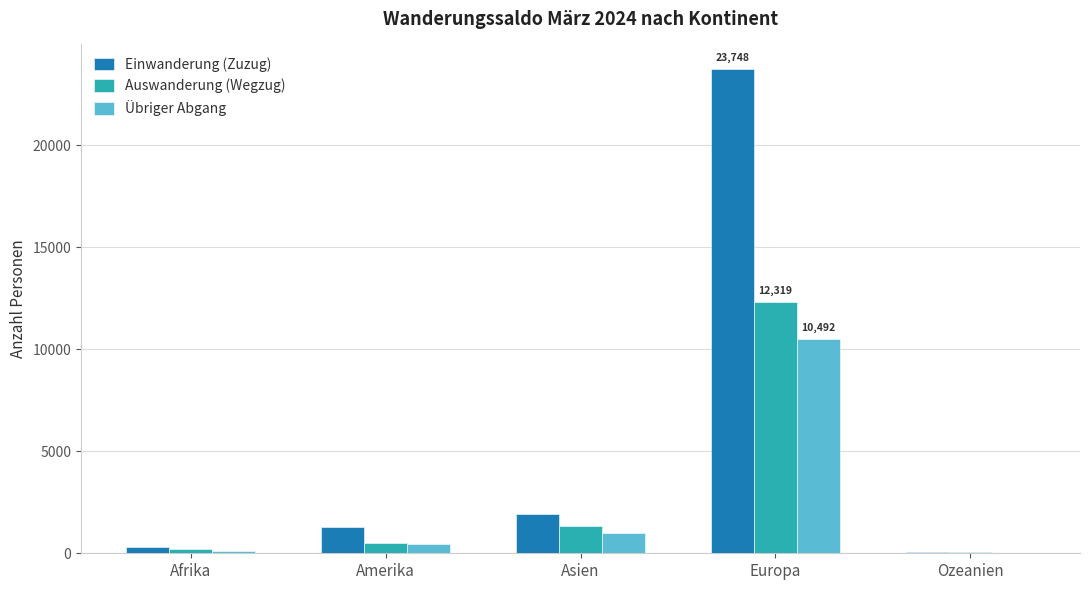

The Einwanderung (Zuzug) series shows 1293 at Amerika. True or false?

True